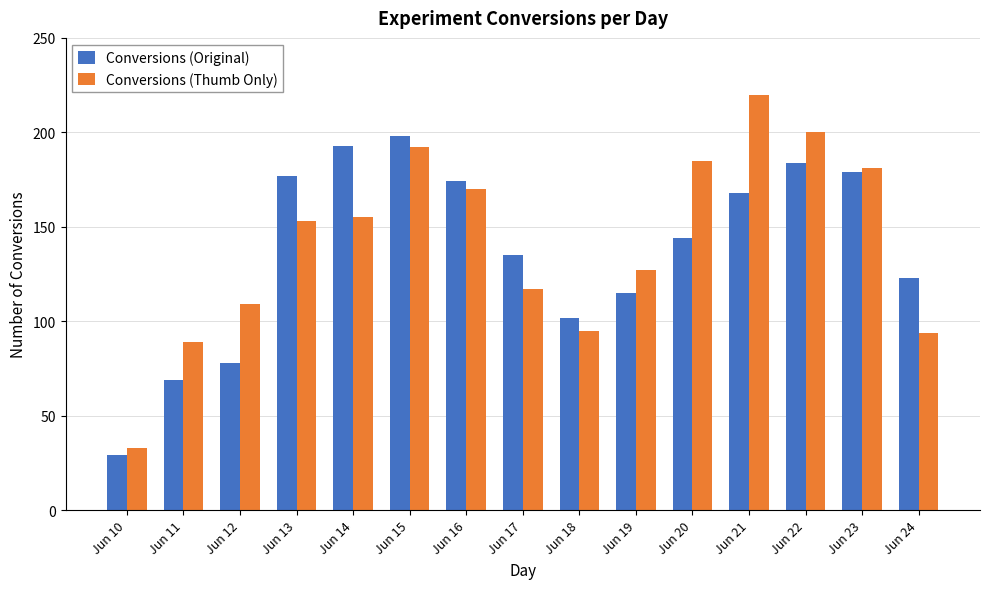

Reading left to right, list all the values displayed in this chart.

Conversions (Original): Jun 10=29	Jun 11=69	Jun 12=78	Jun 13=177	Jun 14=193	Jun 15=198	Jun 16=174	Jun 17=135	Jun 18=102	Jun 19=115	Jun 20=144	Jun 21=168	Jun 22=184	Jun 23=179	Jun 24=123
Conversions (Thumb Only): Jun 10=33	Jun 11=89	Jun 12=109	Jun 13=153	Jun 14=155	Jun 15=192	Jun 16=170	Jun 17=117	Jun 18=95	Jun 19=127	Jun 20=185	Jun 21=220	Jun 22=200	Jun 23=181	Jun 24=94